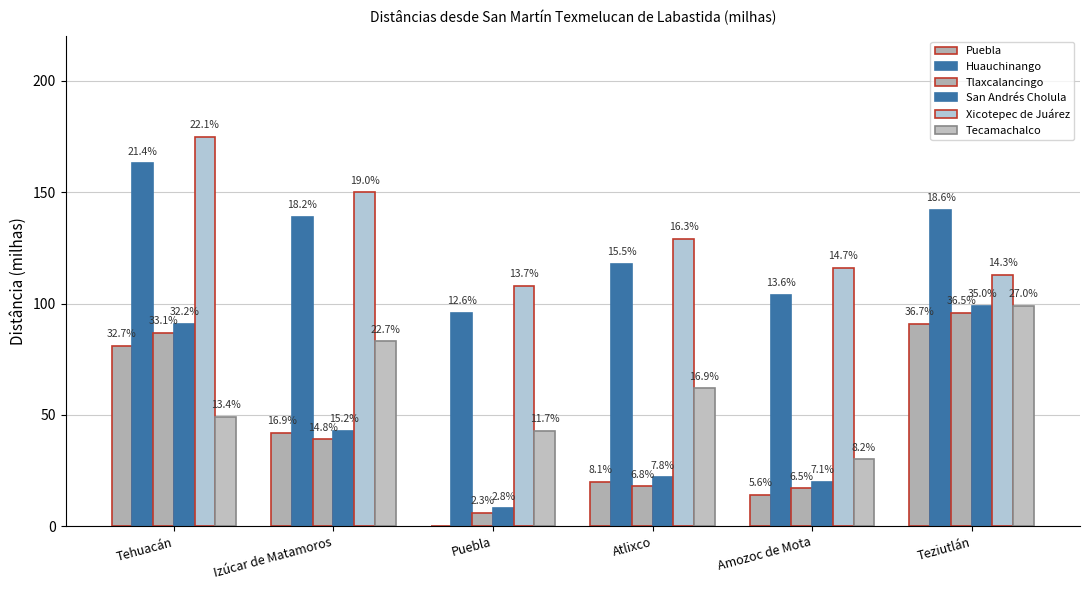

At which category is the sum across all series the highest?

Tehuacán